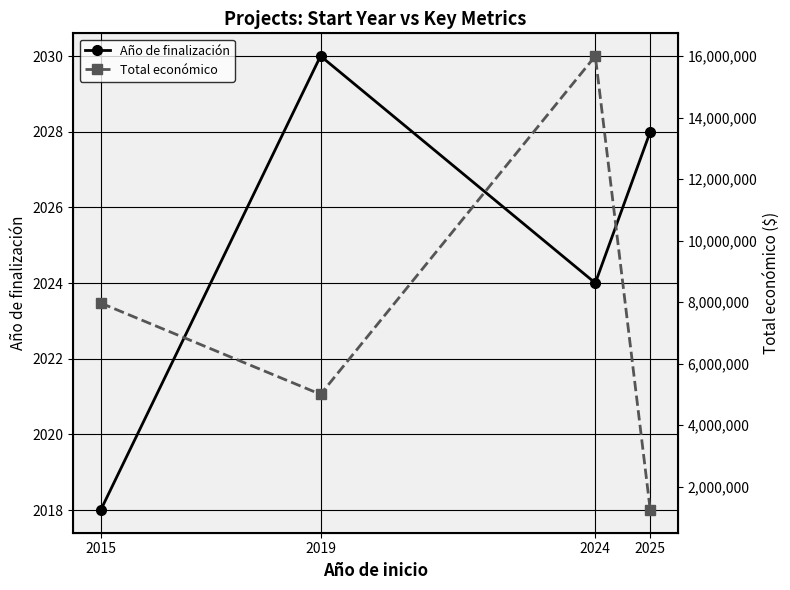

True or false: Total económico and Año de finalización intersect in this chart.

False